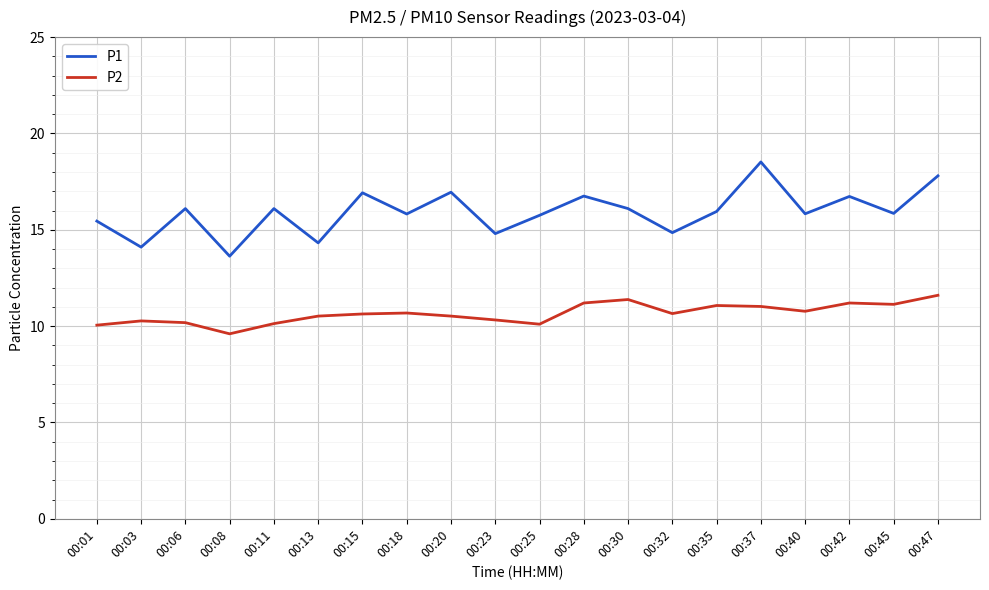

True or false: P2 and P1 intersect in this chart.

False